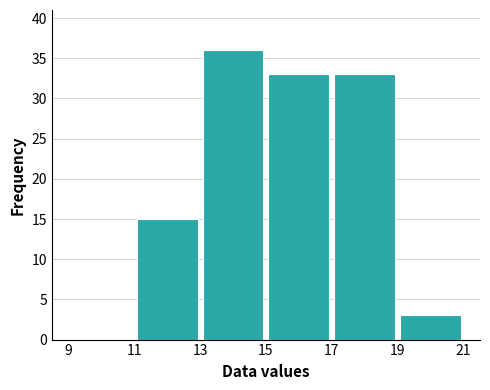

Reading left to right, transcribe this chart: for each bar, give the range it covers on the x-axis and its height. The values are not printed on the chart, so give them approximately, as read against the axis.

9 to 11: 0
11 to 13: 15
13 to 15: 36
15 to 17: 33
17 to 19: 33
19 to 21: 3